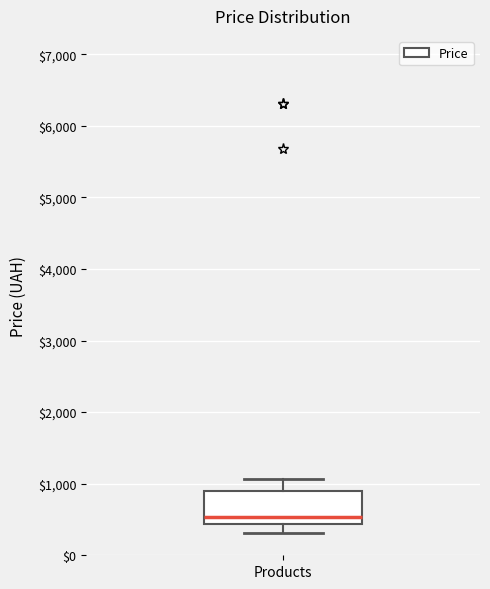

Where does the upper whisker of the box for Products end on the y-axis? The values are not printed on the chart, so give them approximately, as read against the axis.

1100